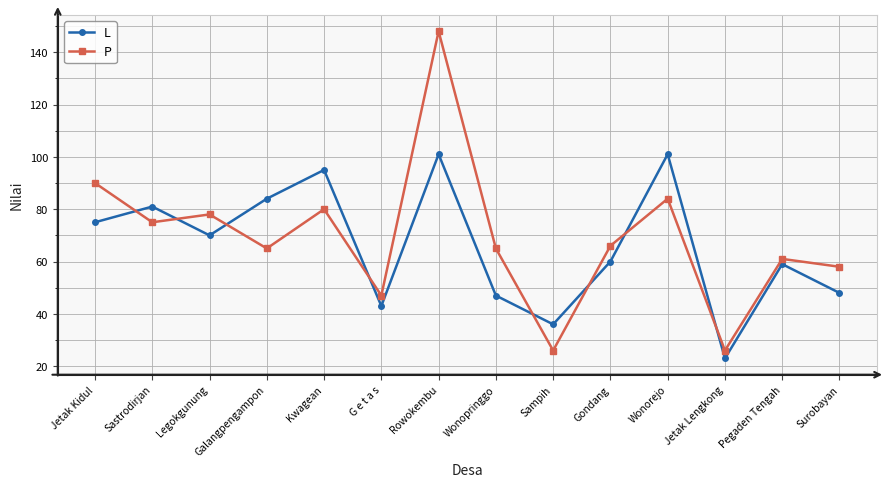

Is it true that P equals 148 at Rowokembu?

True